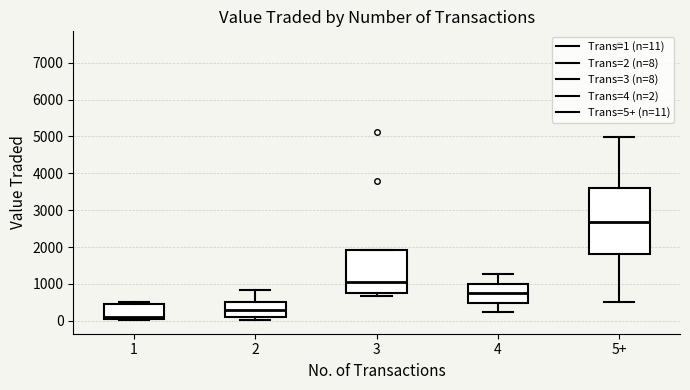

Reading left to right, transcribe this box plot: for each box, give where its median line is, the range the box spans, and where its two whiskers end, as read against the y-axis. The values are not printed on the chart, so give them approximately, as read against the axis.

1: median 100, box 0 to 500, whiskers 0 to 500 (just above the box's upper edge)
2: median 300, box 100 to 500, whiskers 0 to 800
3: median 1000, box 800 to 1900, whiskers 700 to 1900
4: median 700, box 500 to 1000, whiskers 200 to 1300
5+: median 2700, box 1800 to 3600, whiskers 500 to 5000